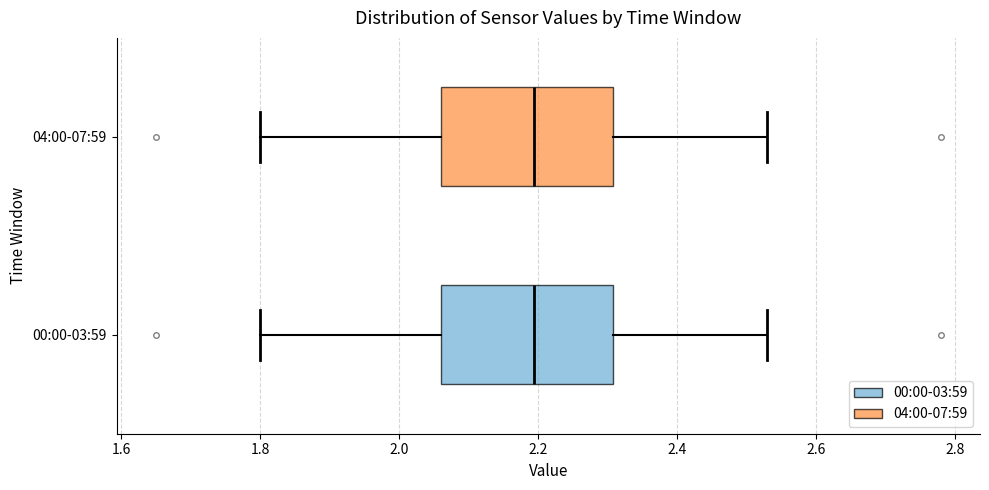

Reading bottom to top, read every box against the x-axis: the position of its median line, the range the box covers, and the ends of its whiskers. The values are not printed on the chart, so give them approximately, as read against the axis.

00:00-03:59: median 2.20, box 2.06 to 2.30, whiskers 1.80 to 2.54
04:00-07:59: median 2.20, box 2.06 to 2.30, whiskers 1.80 to 2.54